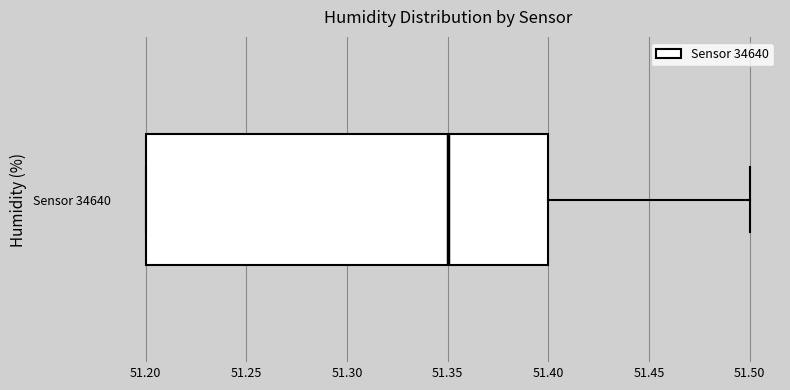

Where does the median line of the box for Sensor 34640 sit on the x-axis? The values are not printed on the chart, so give them approximately, as read against the axis.

51.35